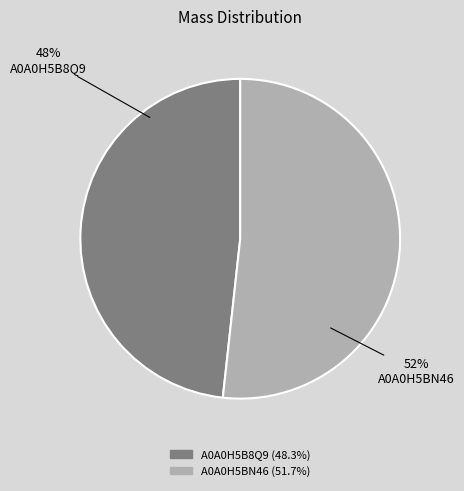

Which category accounts for the majority?

A0A0H5BN46